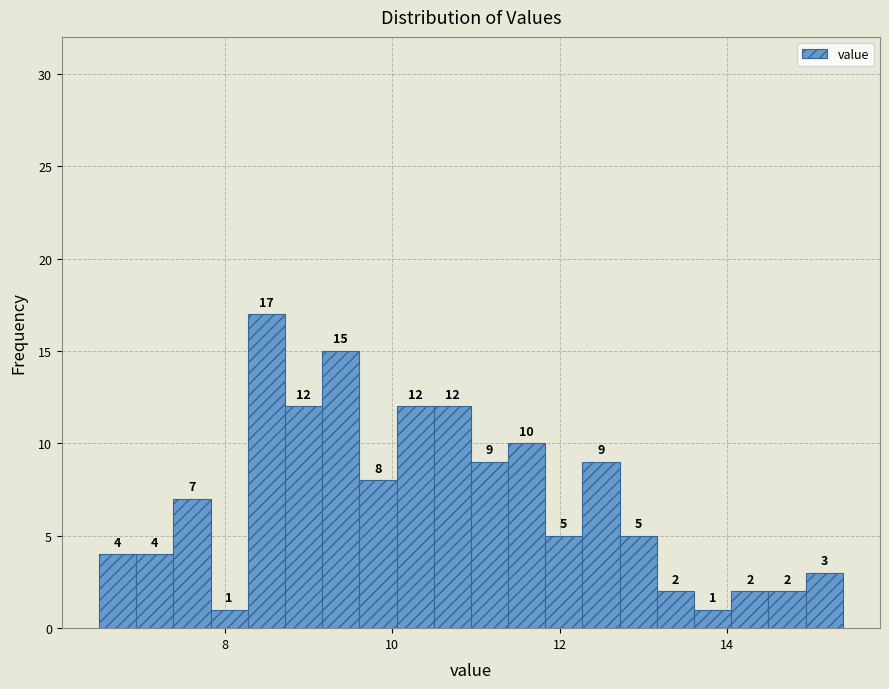

Around what value on the x-axis is the tallest bar? Give the approximate position of its centre, as read against the axis.

8.4